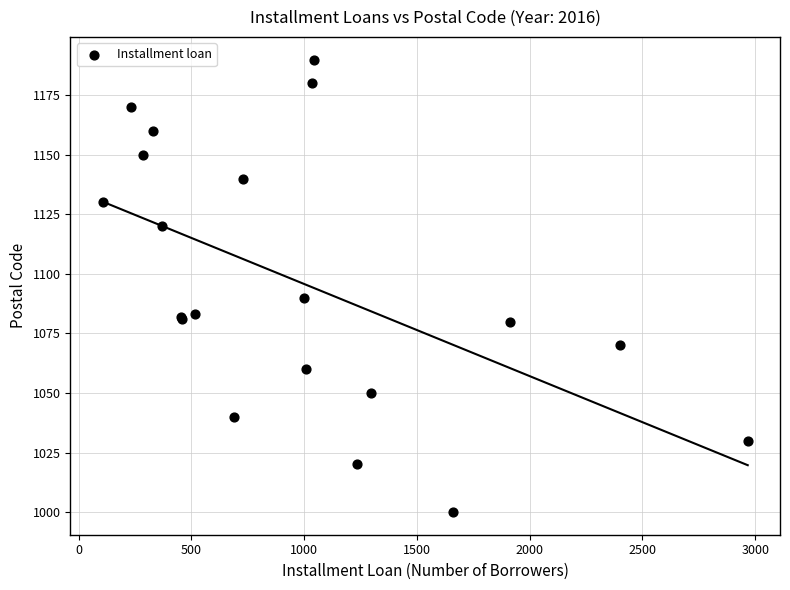

What Y value in the scatter plot is closest to 1095?

1090